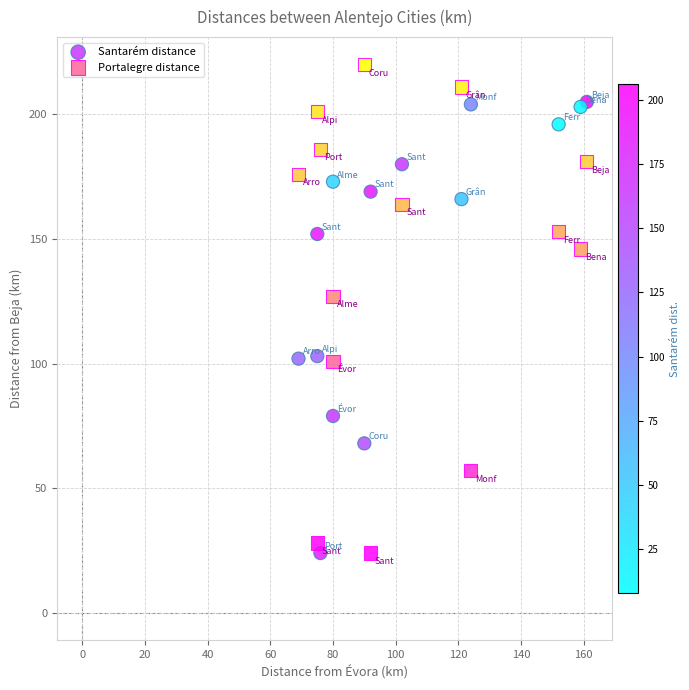

Which series contains the highest Y value?

Portalegre distance